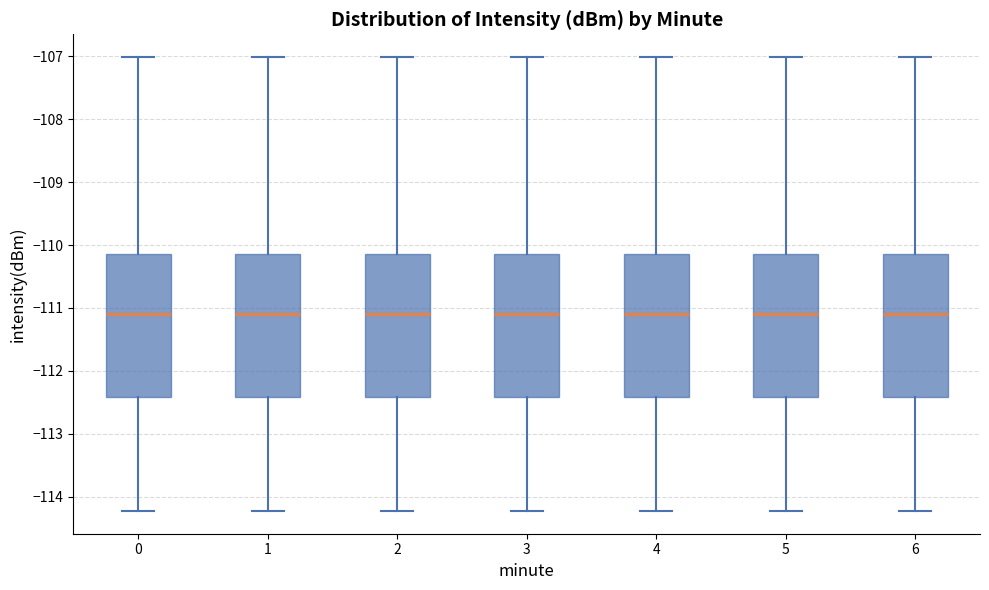

Where does the median line of the box at x = 0 sit on the y-axis? The values are not printed on the chart, so give them approximately, as read against the axis.

-111.1